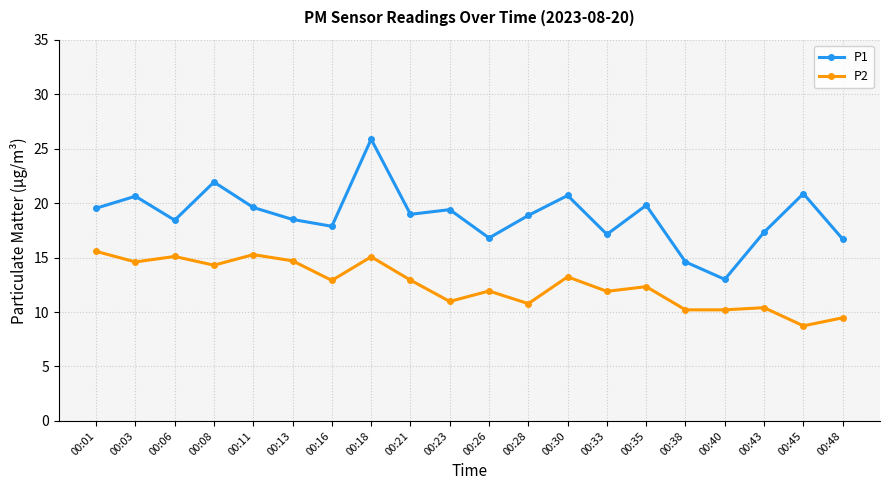

True or false: P1 and P2 cross at least once.

False